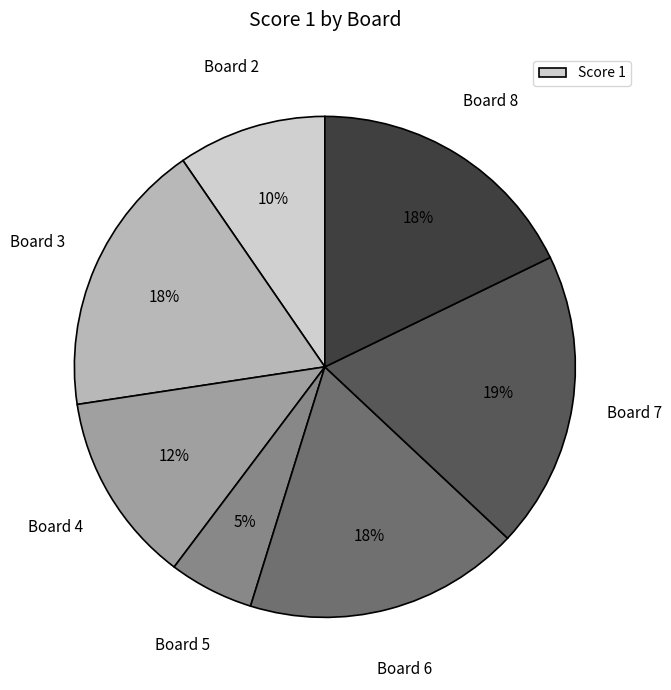

To the nearest percent, what is the average slice percentage?

14%